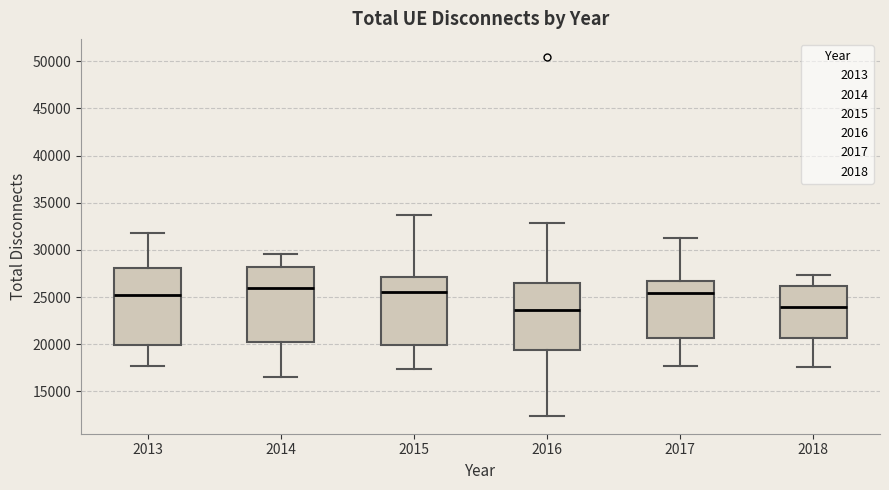

Reading left to right, read every box against the y-axis: the position of its median line, the range the box covers, and the ends of its whiskers. The values are not printed on the chart, so give them approximately, as read against the axis.

2013: median 25000, box 20000 to 28000, whiskers 17500 to 32000
2014: median 26000, box 20000 to 28000, whiskers 16500 to 29500
2015: median 25500, box 20000 to 27000, whiskers 17500 to 33500
2016: median 23500, box 19500 to 26500, whiskers 12500 to 33000
2017: median 25500, box 20500 to 26500, whiskers 17500 to 31000
2018: median 24000, box 20500 to 26000, whiskers 17500 to 27500